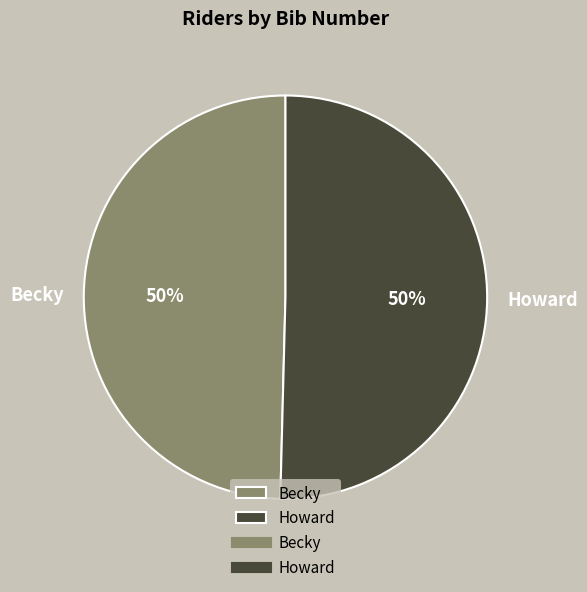

Approximately how many times larger is the value at Howard compared to Becky?

1.0